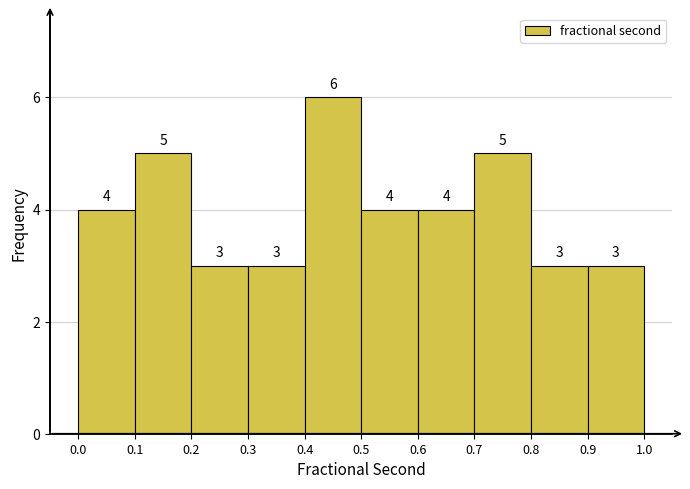

Reading left to right, list every bar in this chart as the range it spans on the x-axis followed by its height.

0.0 to 0.1: 4
0.1 to 0.2: 5
0.2 to 0.3: 3
0.3 to 0.4: 3
0.4 to 0.5: 6
0.5 to 0.6: 4
0.6 to 0.7: 4
0.7 to 0.8: 5
0.8 to 0.9: 3
0.9 to 1.0: 3